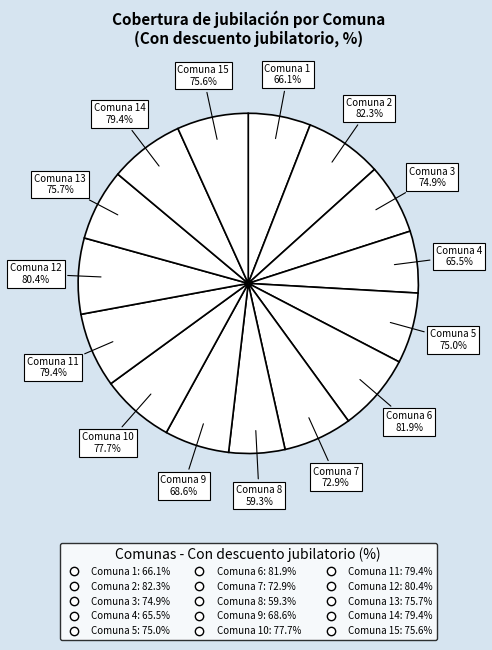

How much of the chart is everything except Comuna 4?

94.1%